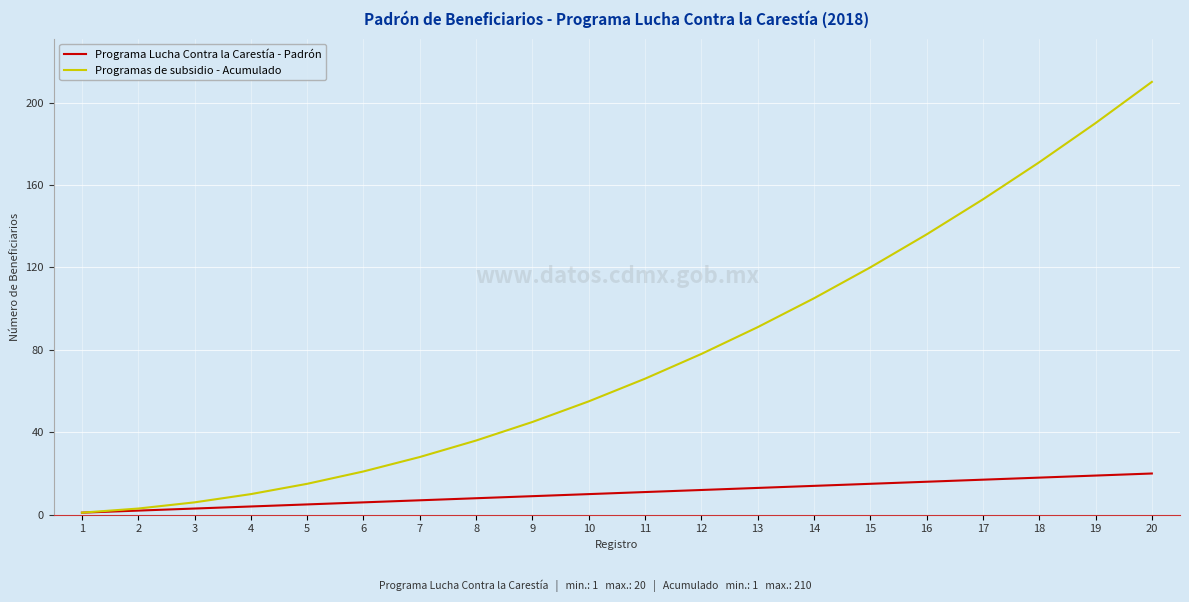

Is it true that Programas de subsidio - Acumulado equals 55 at 10?

True